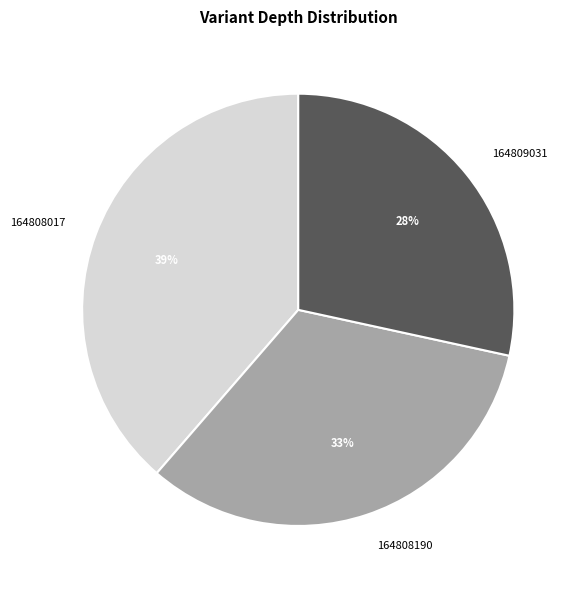

The 164809031 slice represents 34% of the pie. True or false?

False